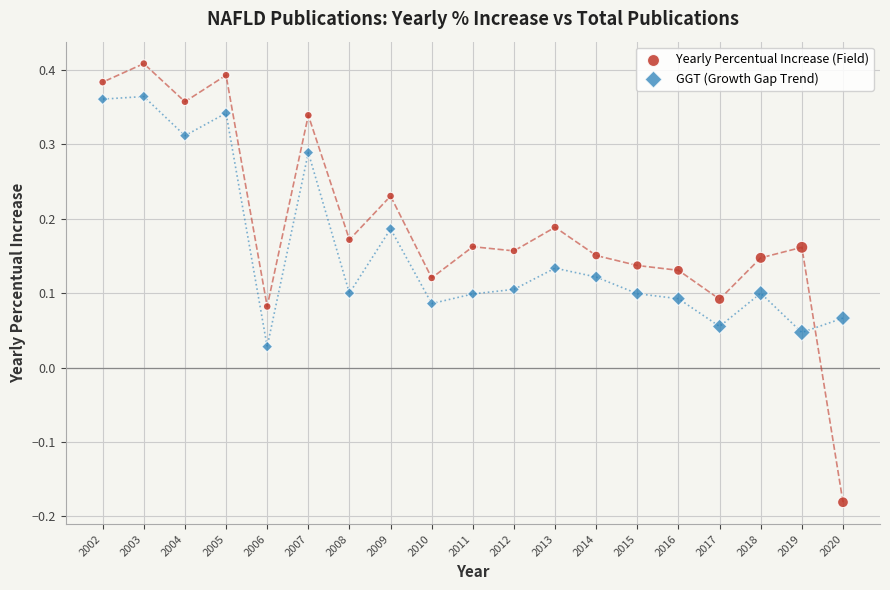

Which series has the widest spread of Y values?

Yearly Percentual Increase (Field)